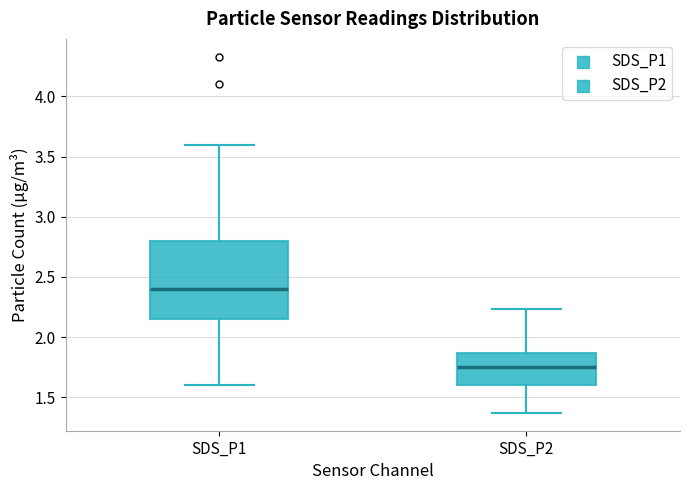

Where does the median line of the box for SDS_P1 sit on the y-axis? The values are not printed on the chart, so give them approximately, as read against the axis.

2.40